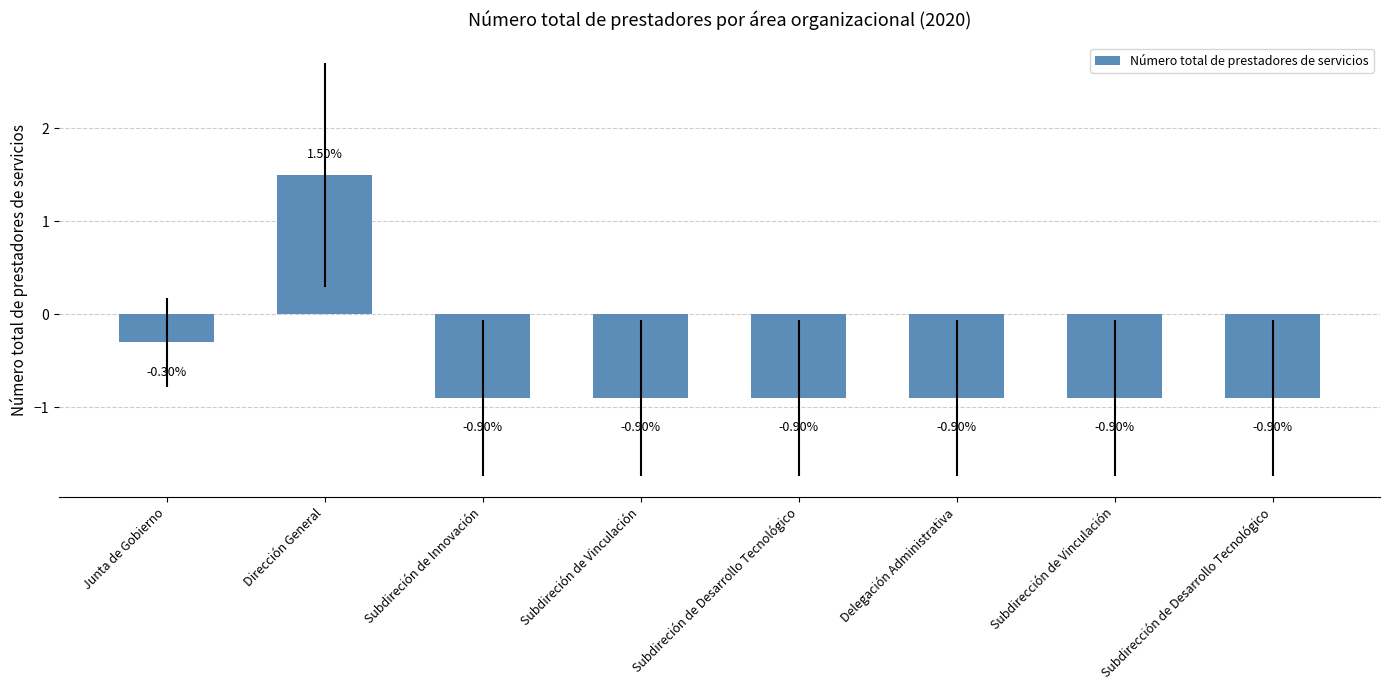

Does the chart contain any negative values?

Yes